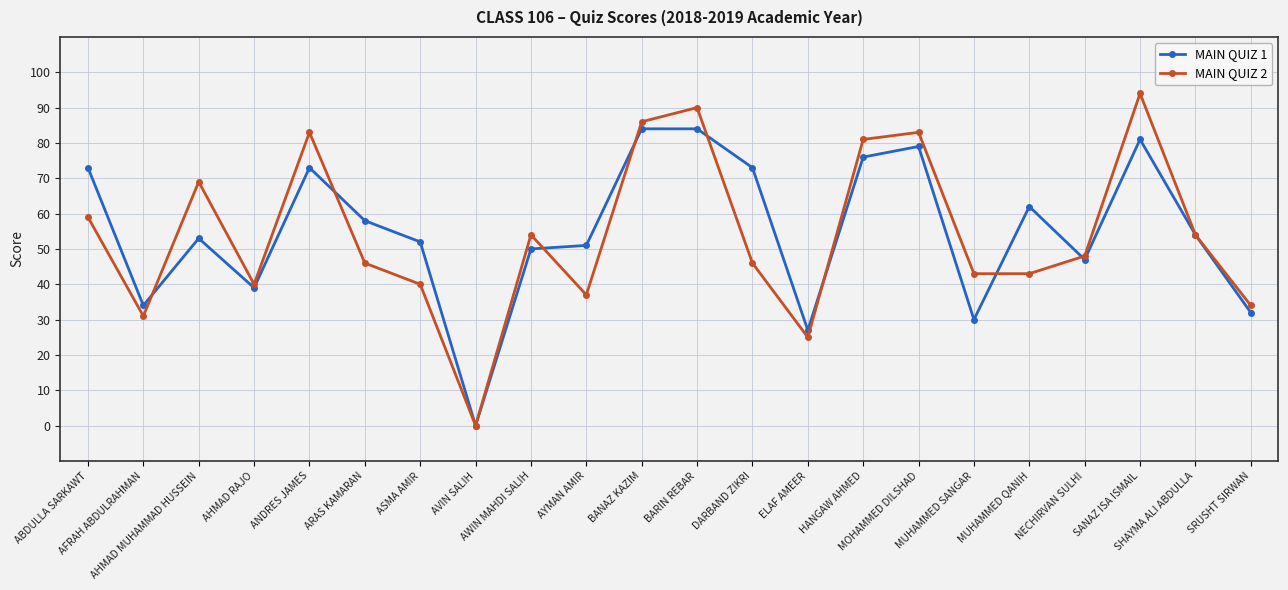

Where do MAIN QUIZ 2 and MAIN QUIZ 1 first cross each other?

AFRAH ABDULRAHMAN and AHMAD MUHAMMAD HUSSEIN